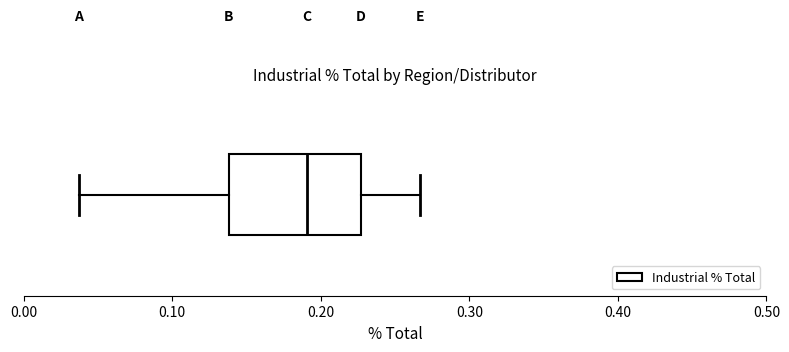

Where does the median line of the box sit on the x-axis? The values are not printed on the chart, so give them approximately, as read against the axis.

0.19